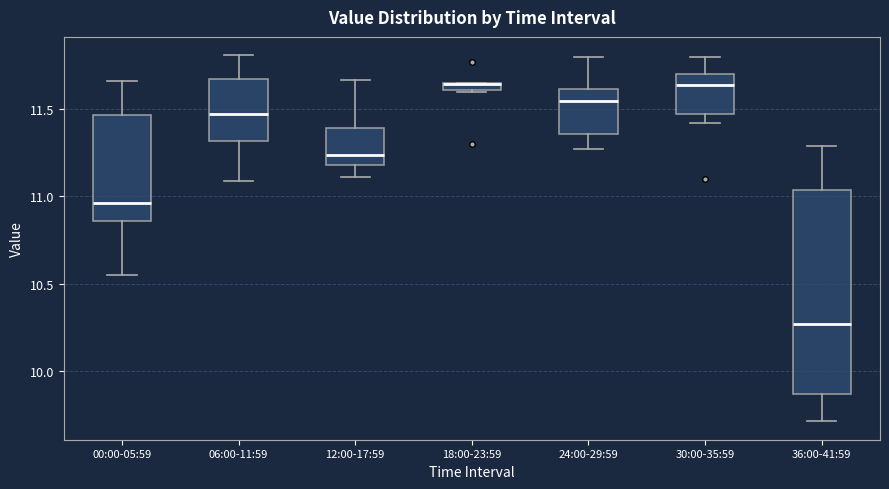

Comparing the boxes themselves (not the whiskers), which one is the tallest?

36:00-41:59